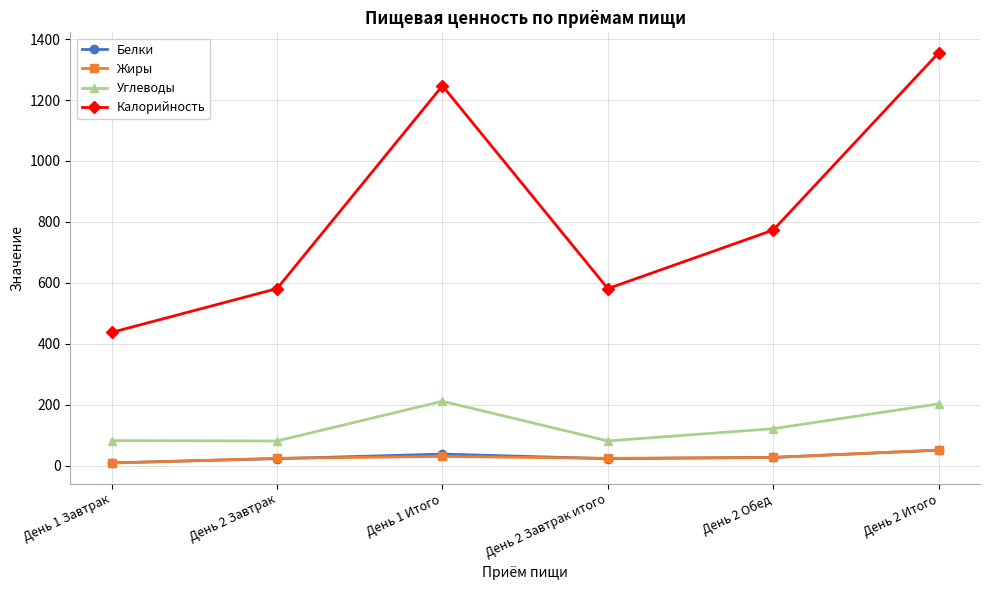

Which series has the largest total across all categories?

Калорийность